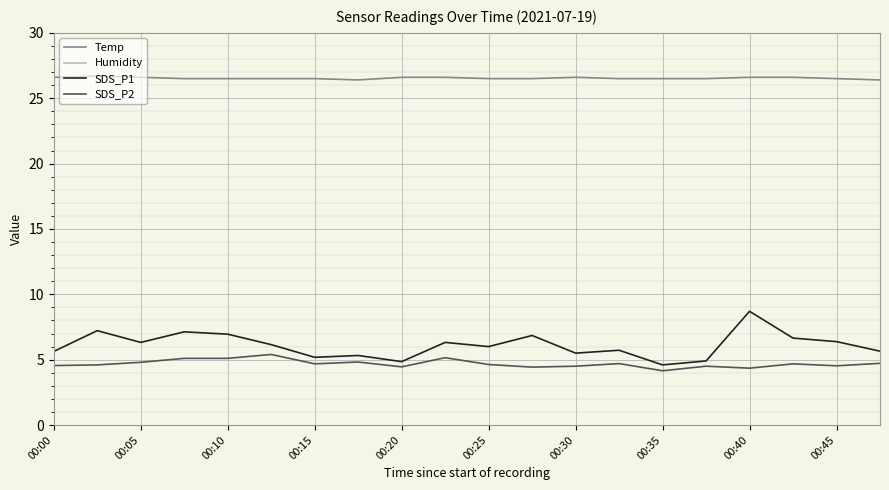

True or false: Humidity has more than 0 points higher than both neighbors.

True